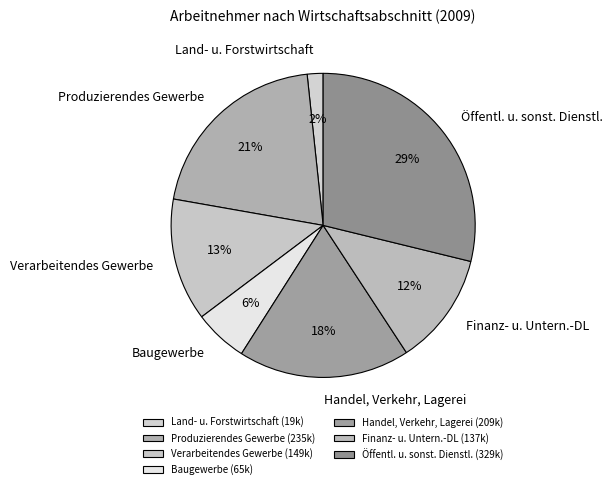

Combined, do Produzierendes Gewerbe and Öffentl. u. sonst. Dienstl. account for over 50%?

No